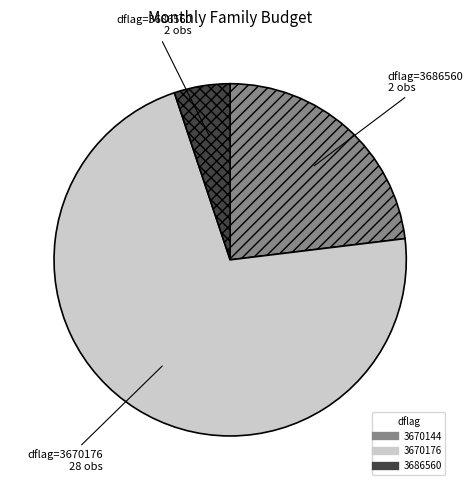

Does any single category account for the majority?

Yes